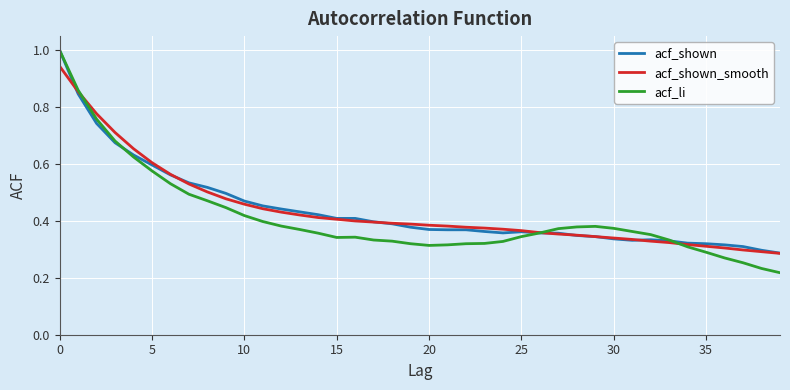

Which series has the largest range (max minus min)?

acf_li